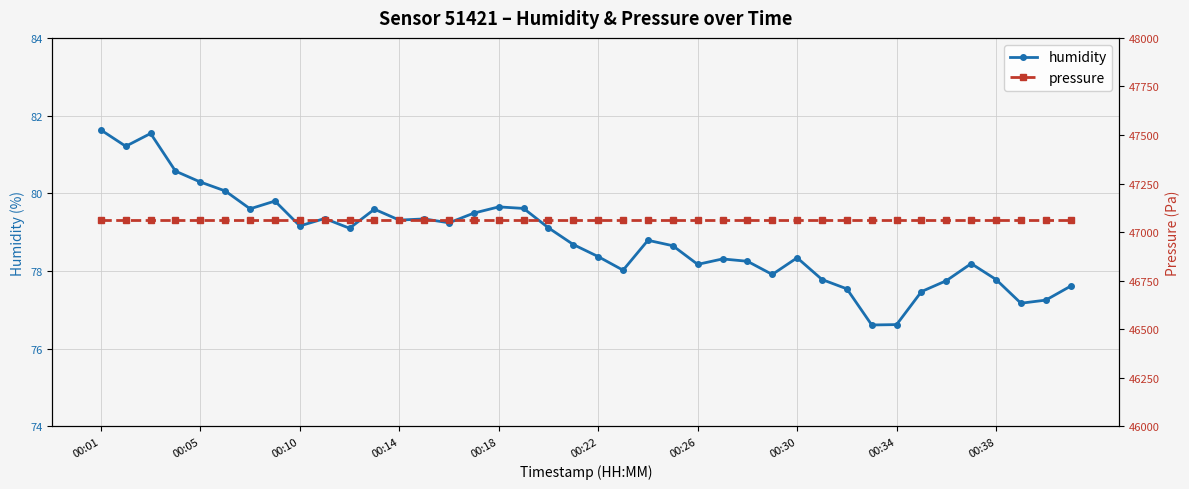

Read the pressure value at 29.

47060.0